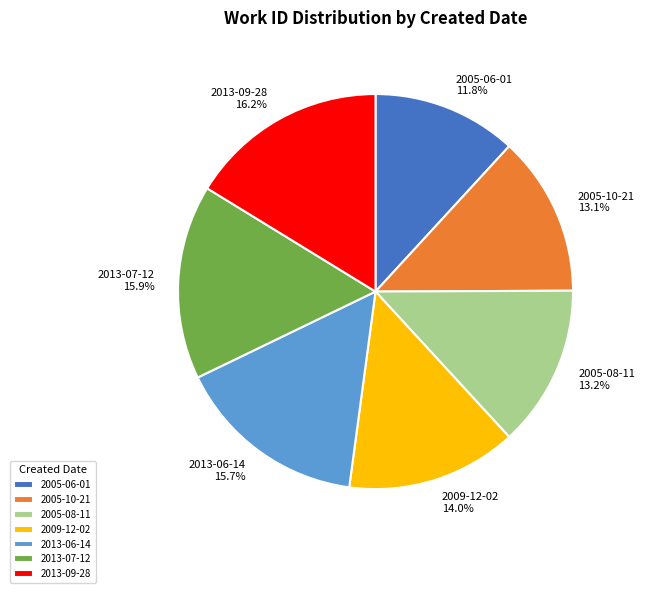

To the nearest percent, what is the difference between the 2013-07-12 and 2005-08-11 slice percentages?

3%